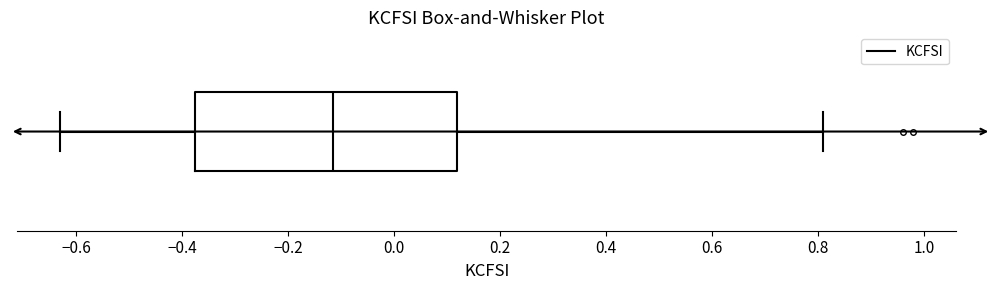

Read this box plot against the x-axis: the position of the median line, the range covered by the box, and the ends of both whiskers. The values are not printed on the chart, so give them approximately, as read against the axis.

median -0.12, box -0.38 to 0.12, whiskers -0.62 to 0.82